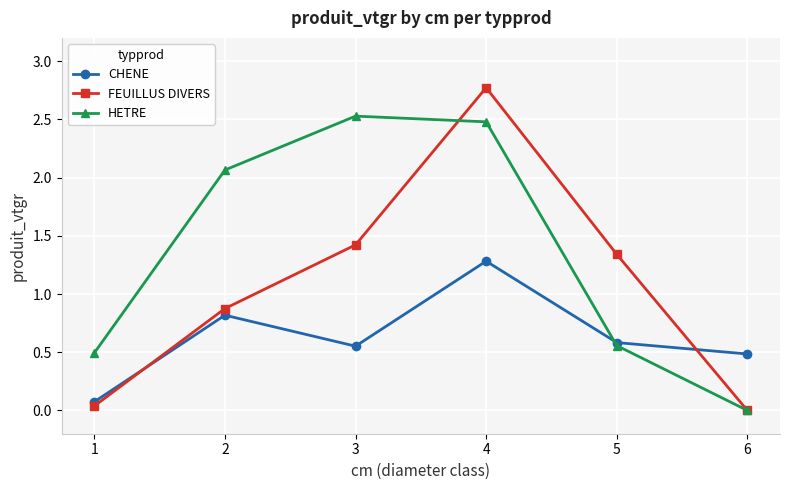

True or false: FEUILLUS DIVERS has more than 0 points higher than both neighbors.

True